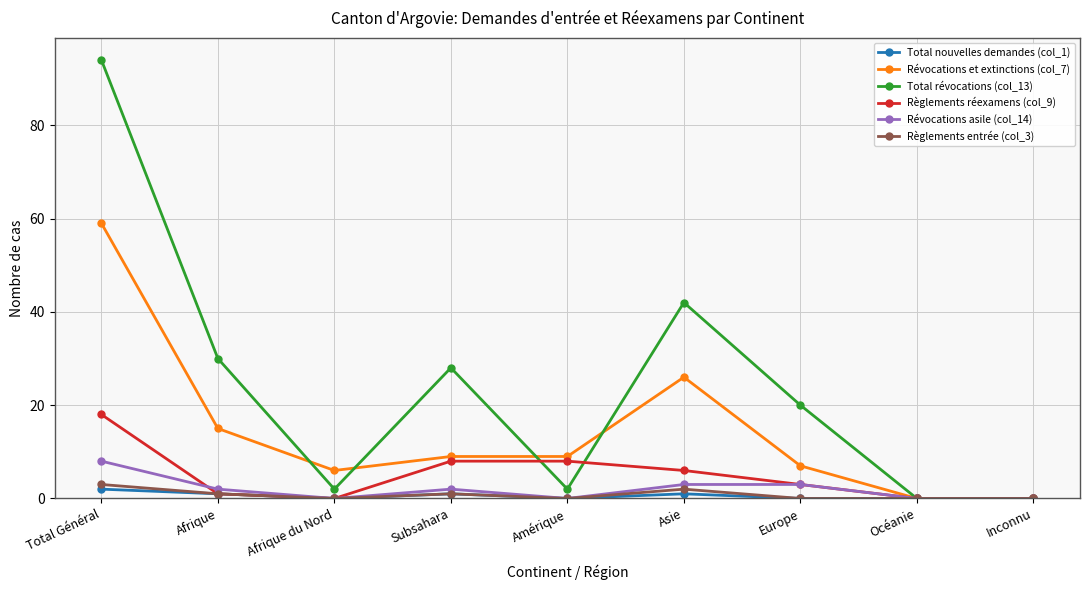

Which series has the largest range (max minus min)?

Total révocations (col_13)